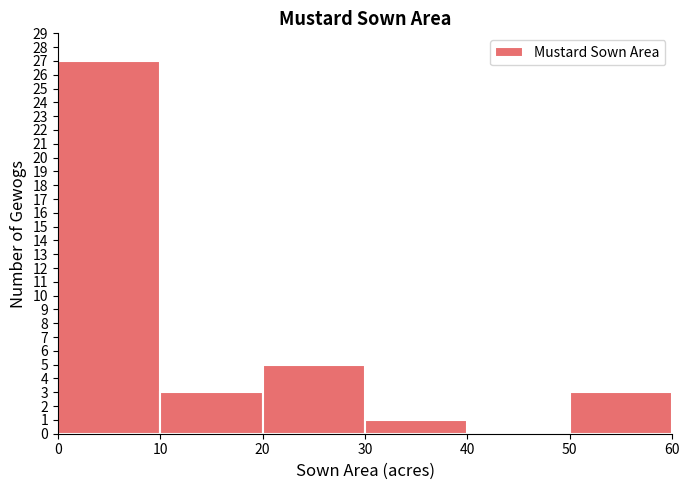

Reading left to right, list every bar in this chart as the range it spans on the x-axis followed by its height. The values are not printed on the chart, so give them approximately, as read against the axis.

0 to 10: 27
10 to 20: 3
20 to 30: 5
30 to 40: 1
40 to 50: 0
50 to 60: 3